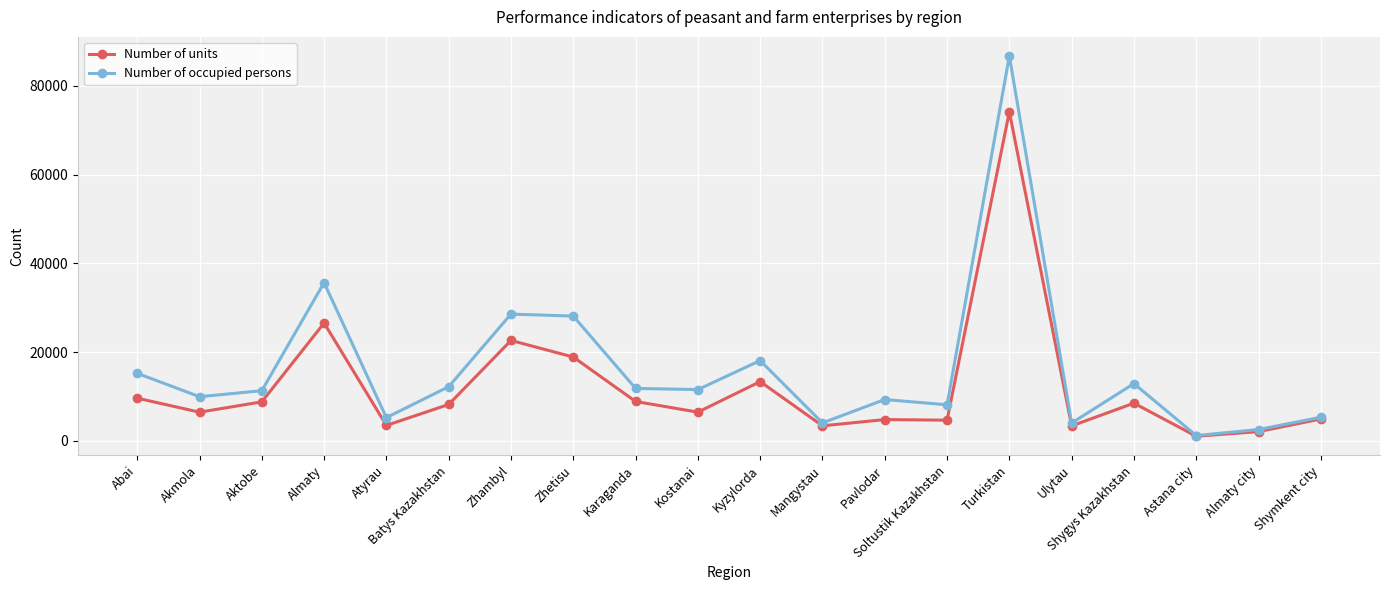

How many data points in Number of occupied persons are less than 11577?

10